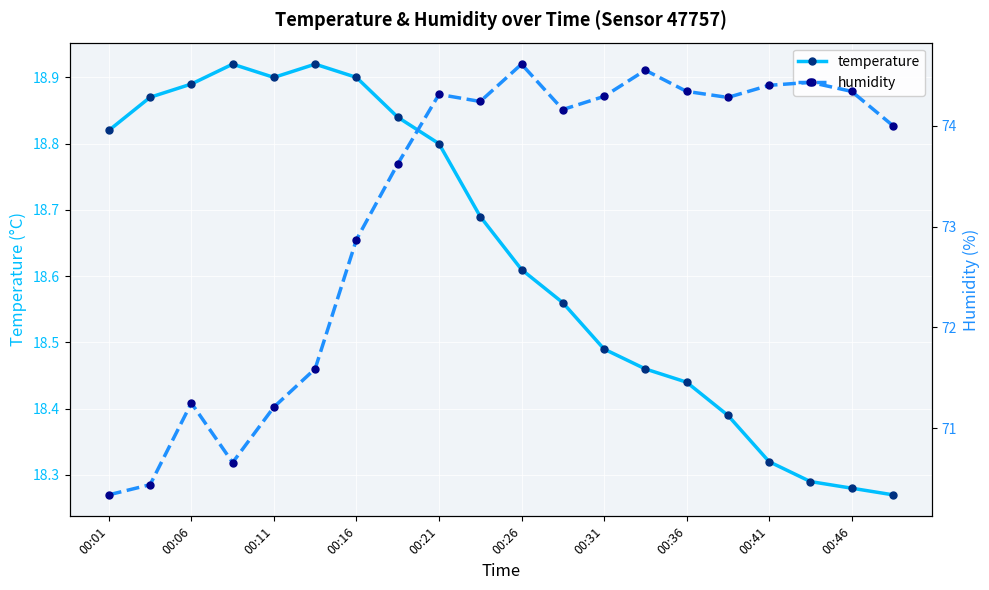

List the series in order of their overall mean, highest first.

humidity, temperature